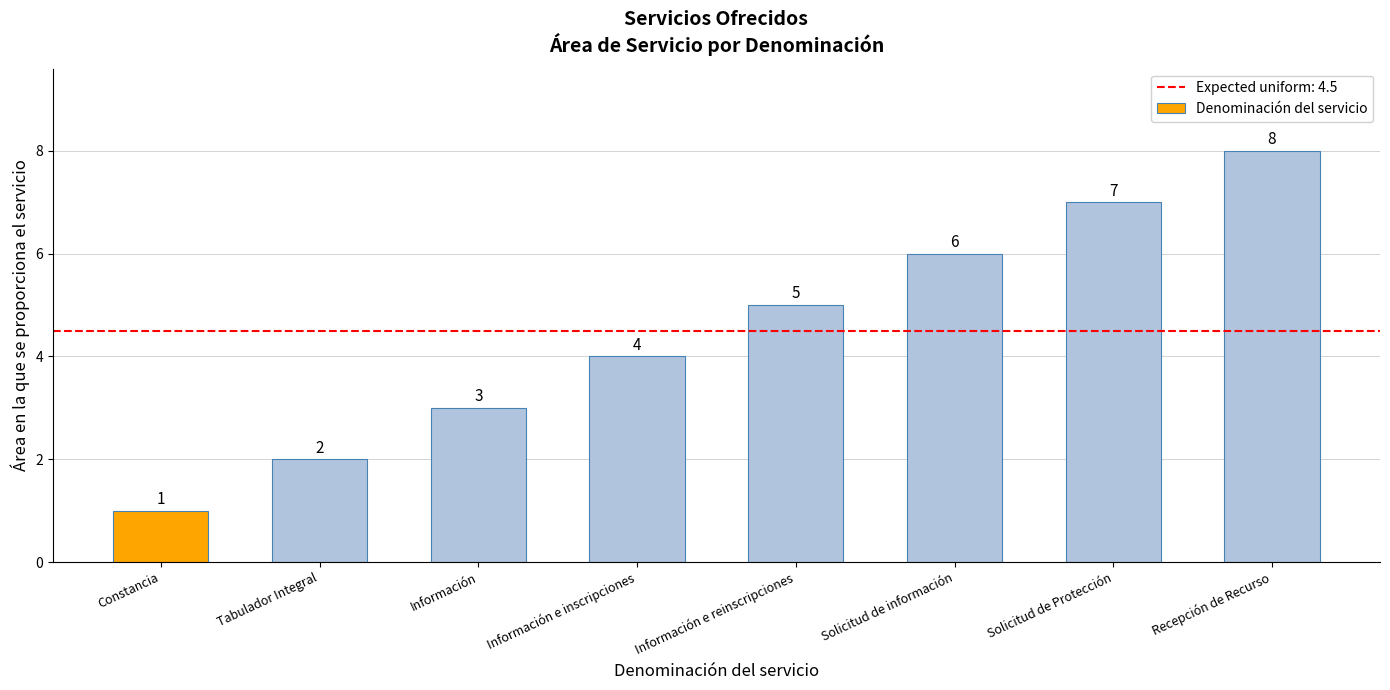

Reading left to right, what are all the values shown in this chart?

1	2	3	4	5	6	7	8